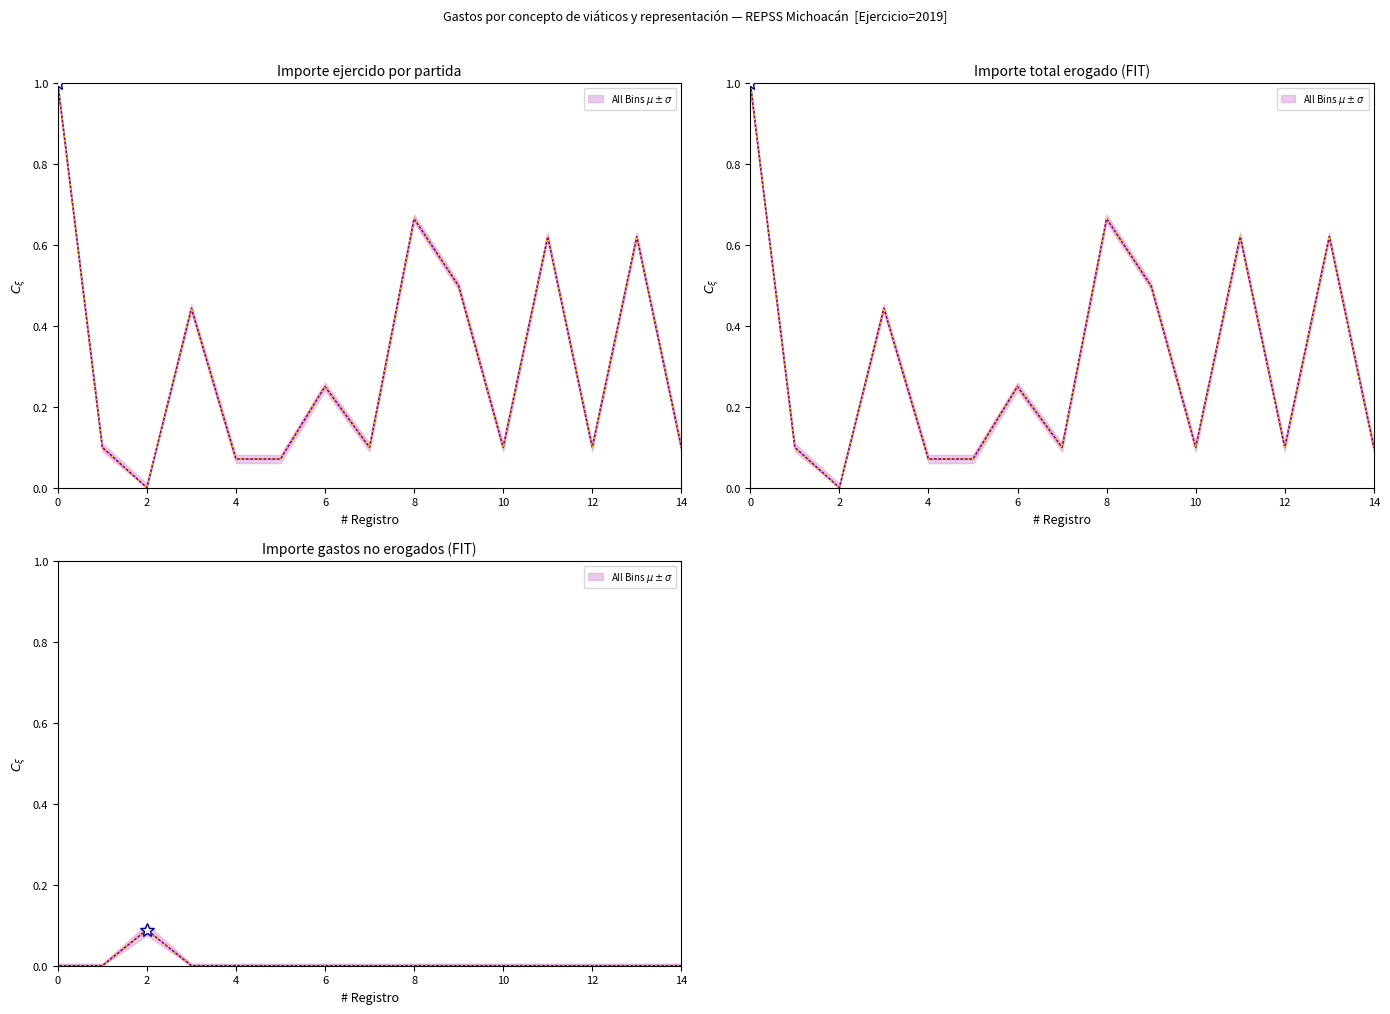

Does the chart display data point markers on the line(s)?

No